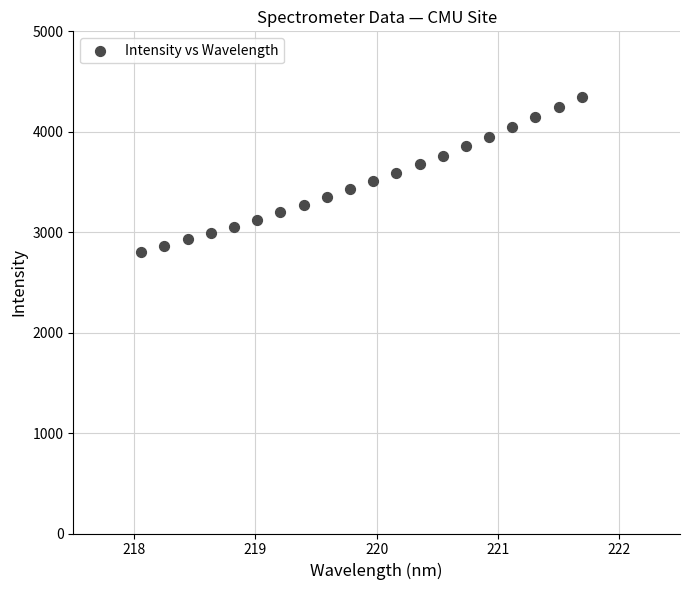

What is the range of Y values (max minus min)?

1540.8